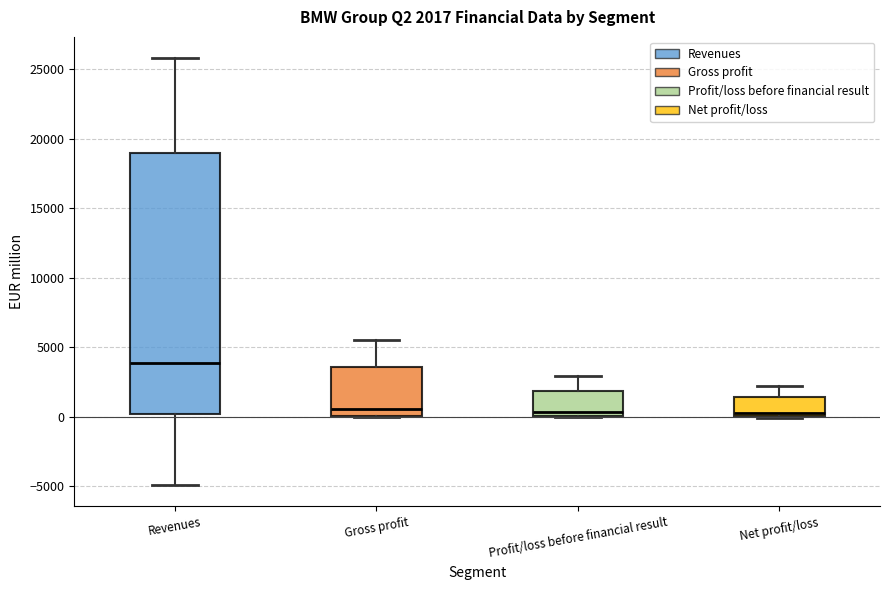

Which box is the tallest, from its lower edge to its upper edge?

Revenues